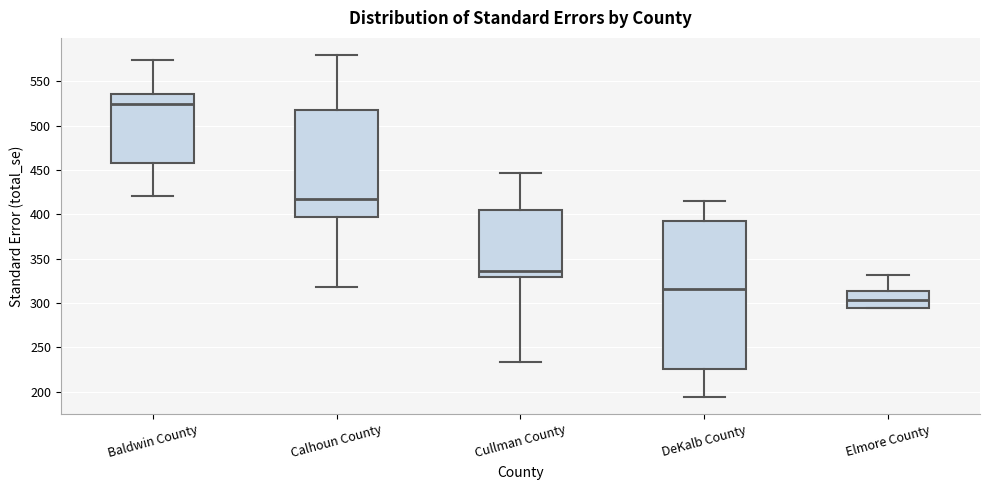

Reading left to right, transcribe this box plot: for each box, give where its median line is, the range the box spans, and where its two whiskers end, as read against the y-axis. The values are not printed on the chart, so give them approximately, as read against the axis.

Baldwin County: median 525, box 455 to 535, whiskers 420 to 575
Calhoun County: median 415, box 395 to 520, whiskers 320 to 580
Cullman County: median 335, box 330 to 405, whiskers 235 to 445
DeKalb County: median 315, box 225 to 395, whiskers 195 to 415
Elmore County: median 305, box 295 to 315, whiskers 295 to 330